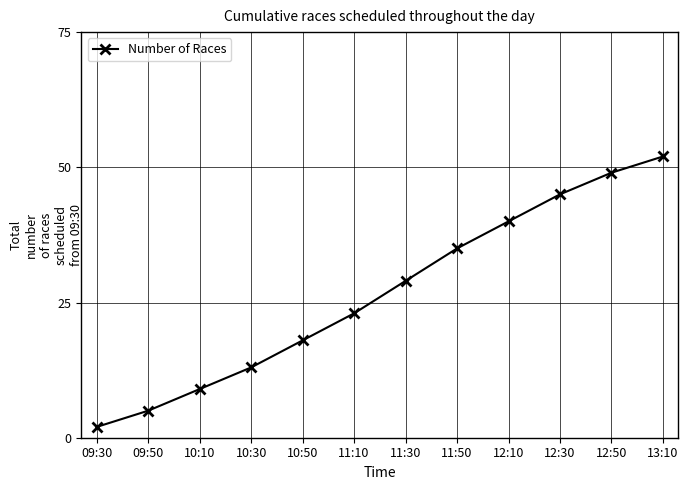

What is the label of the 4th point from the left?

10:30